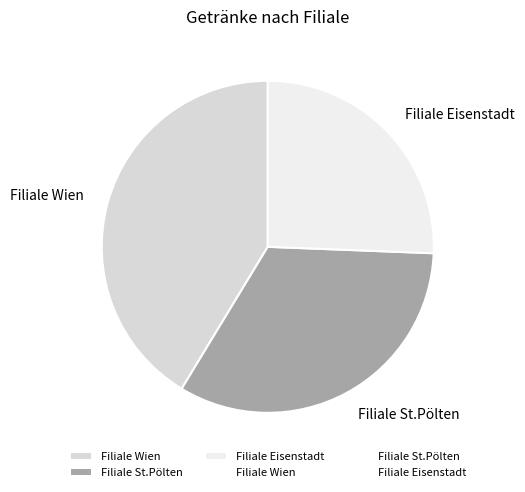

What is the smallest slice in the pie chart?

Filiale Eisenstadt